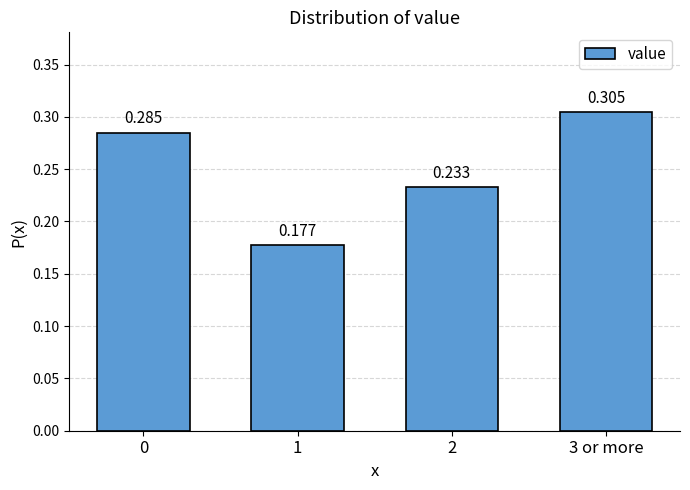

Are the bars horizontal?

No